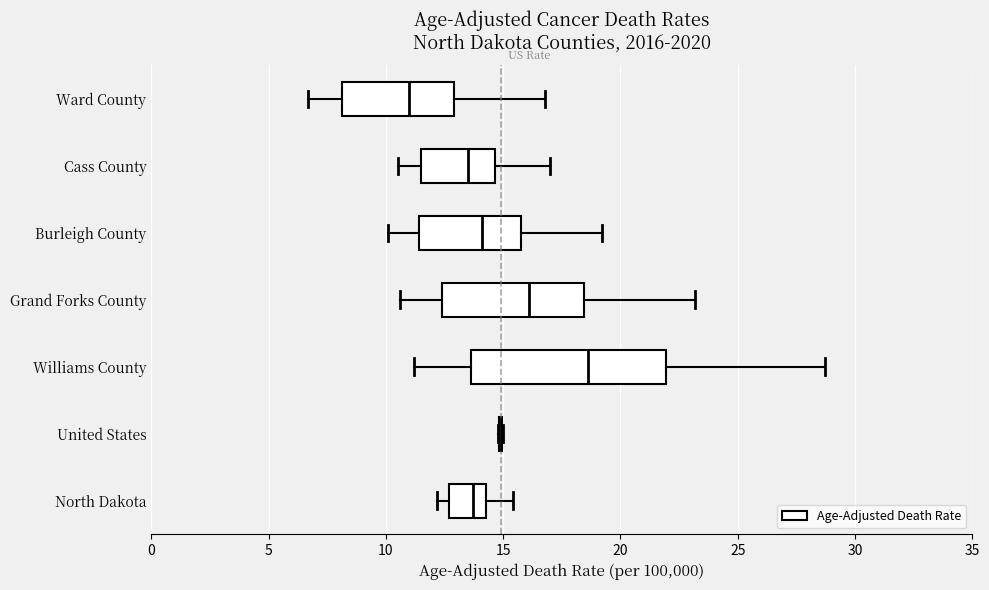

Which box is the widest, from its left edge to its right edge?

Williams County